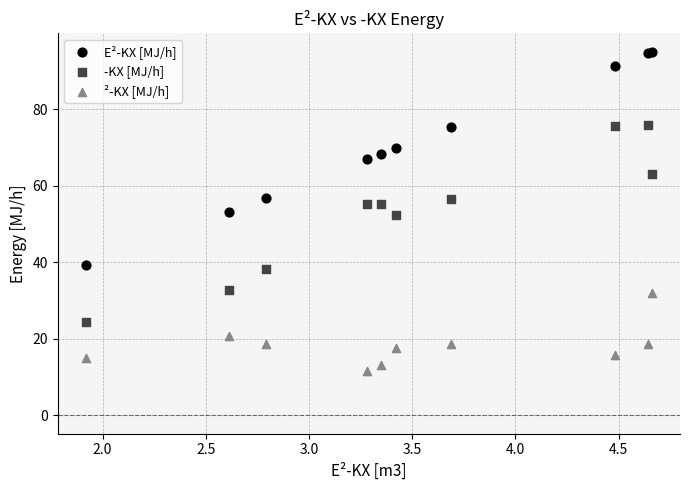

Which series contains the lowest Y value?

²-KX [MJ/h]